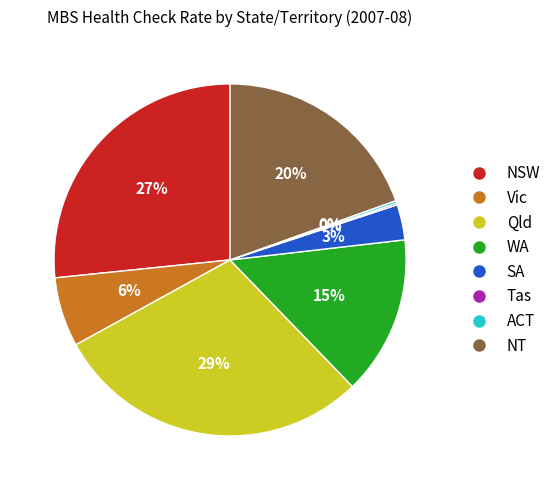

The SA slice represents 3% of the pie. True or false?

True